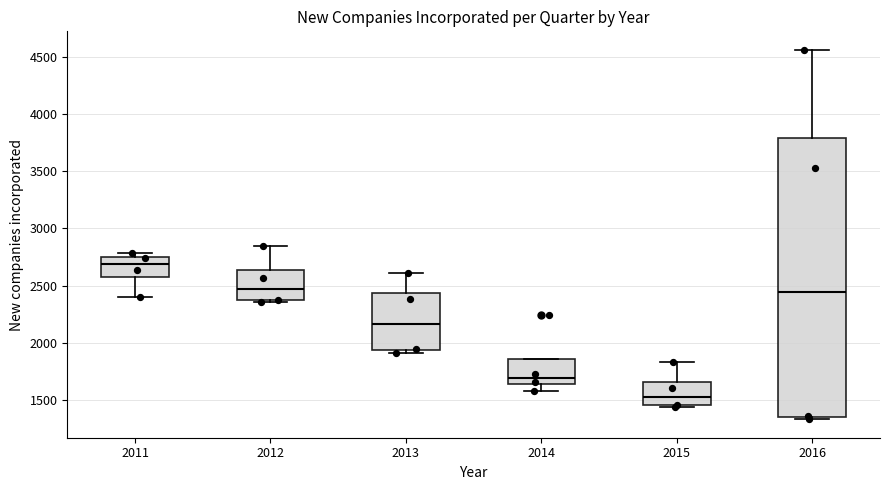

Reading left to right, read every box against the y-axis: the position of its median line, the range the box covers, and the ends of its whiskers. The values are not printed on the chart, so give them approximately, as read against the axis.

2011: median 2700, box 2600 to 2750, whiskers 2400 to 2800
2012: median 2450, box 2350 to 2650, whiskers 2350 to 2850
2013: median 2150, box 1950 to 2450, whiskers 1900 to 2600
2014: median 1700, box 1650 to 1850, whiskers 1550 to 1850
2015: median 1550, box 1450 to 1650, whiskers 1450 to 1850
2016: median 2450, box 1350 to 3800, whiskers 1350 (just below the box's lower edge) to 4550